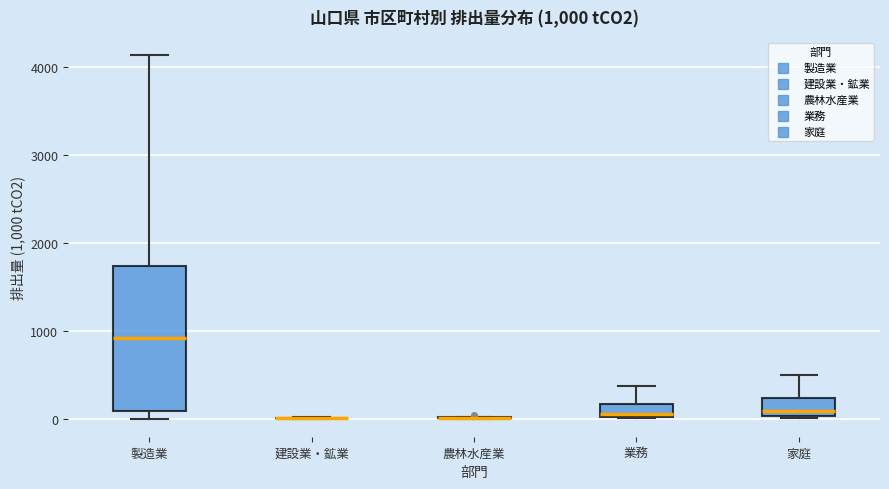

Comparing the boxes themselves (not the whiskers), which one is the tallest?

製造業